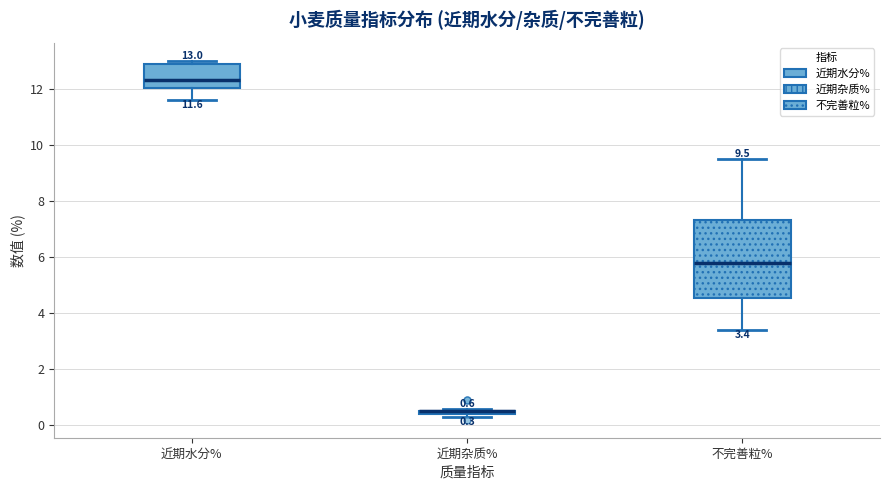

Comparing the boxes themselves (not the whiskers), which one is the tallest?

不完善粒%